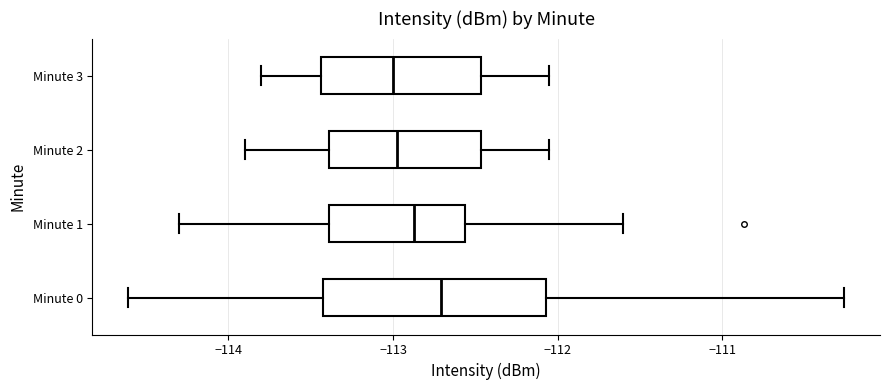

Reading bottom to top, read every box against the x-axis: the position of its median line, the range the box covers, and the ends of its whiskers. The values are not printed on the chart, so give them approximately, as read against the axis.

Minute 0: median -112.7, box -113.4 to -112.1, whiskers -114.6 to -110.3
Minute 1: median -112.9, box -113.4 to -112.6, whiskers -114.3 to -111.6
Minute 2: median -113.0, box -113.4 to -112.5, whiskers -113.9 to -112.0
Minute 3: median -113.0, box -113.4 to -112.5, whiskers -113.8 to -112.0